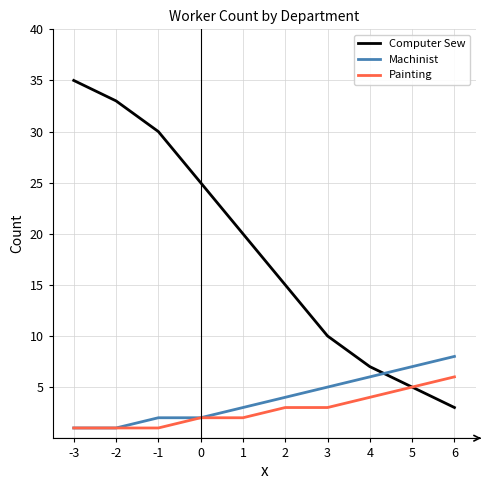

List the series in order of their peak value, highest first.

Computer Sew, Machinist, Painting